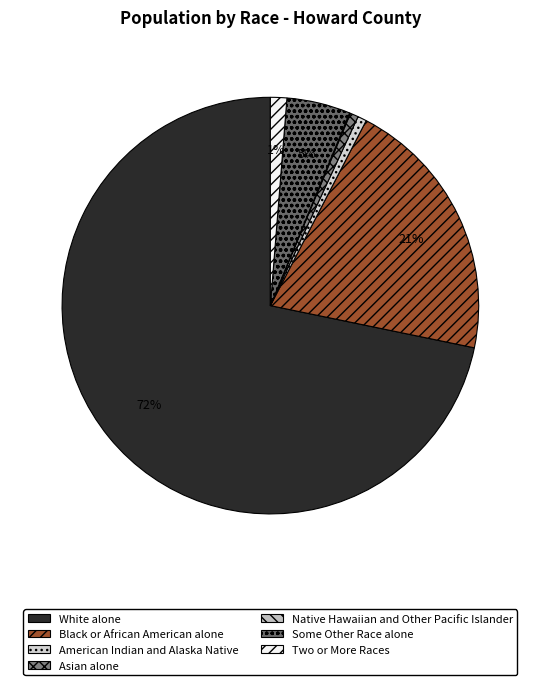

To the nearest percent, what is the difference between the American Indian and Alaska Native and White alone slice percentages?

71%